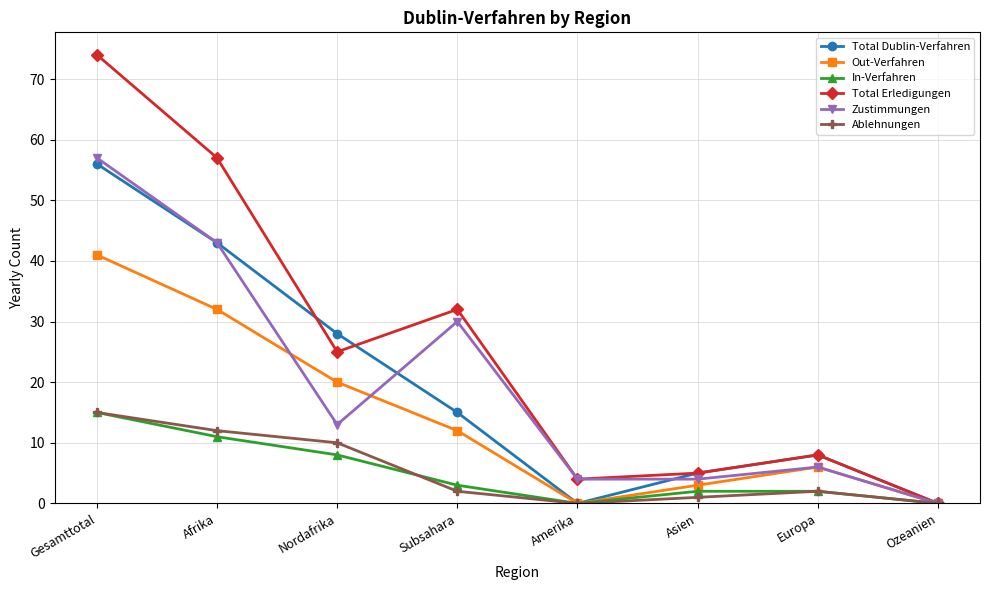

How many data points in In-Verfahren are less than 3?

4